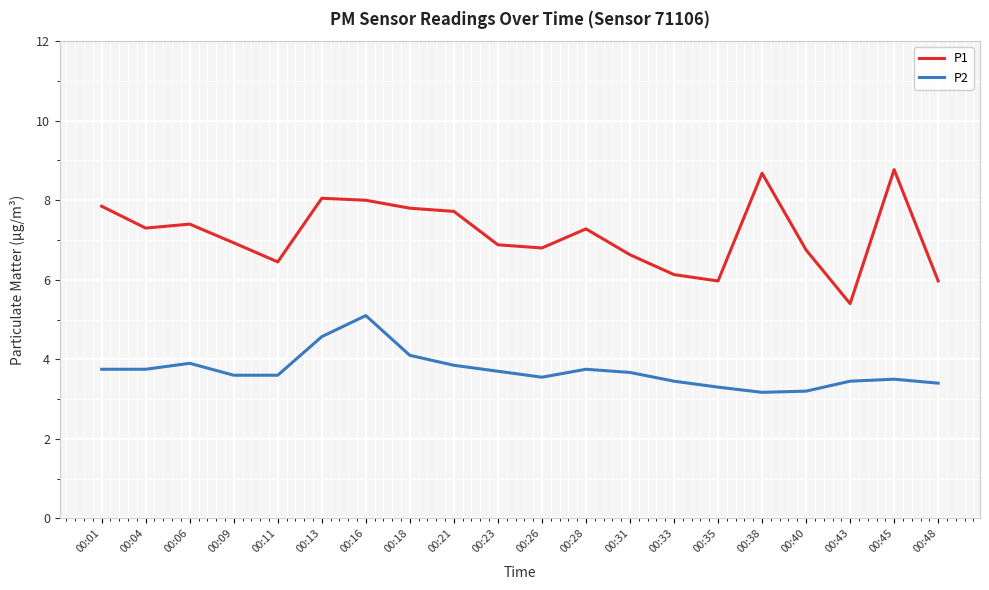

Which series has the widest spread of values?

P1